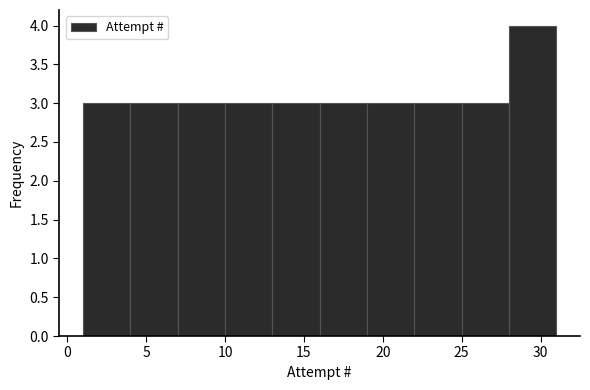

What is the height of the bar covering 28 to 31 on the x-axis? The values are not printed on the chart, so give them approximately, as read against the axis.

4